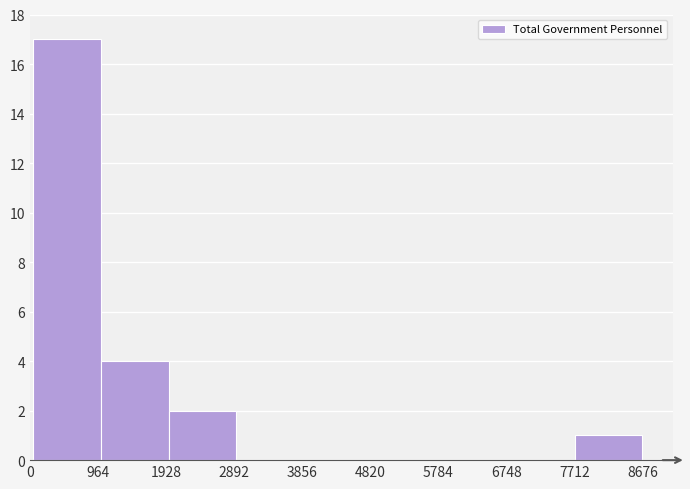

Reading left to right, list every bar in this chart as the range it spans on the x-axis followed by its height. Neither the bar edges nor the heights are printed on the chart, so give them approximately, as read against the axes.

0 to 1000: 17
1000 to 2000: 4
2000 to 2900: 2
2900 to 3900: 0
3900 to 4800: 0
4800 to 5800: 0
5800 to 6800: 0
6800 to 7700: 0
7700 to 8700: 1